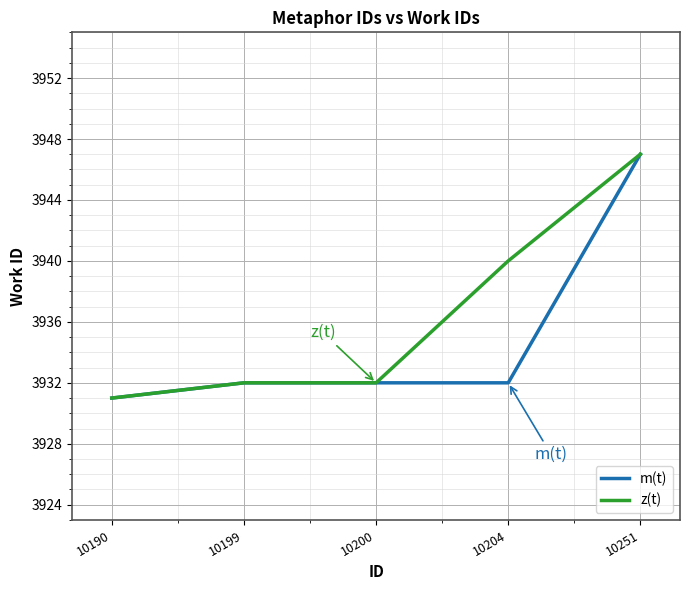

What is the total value across all series at 10190?

7862